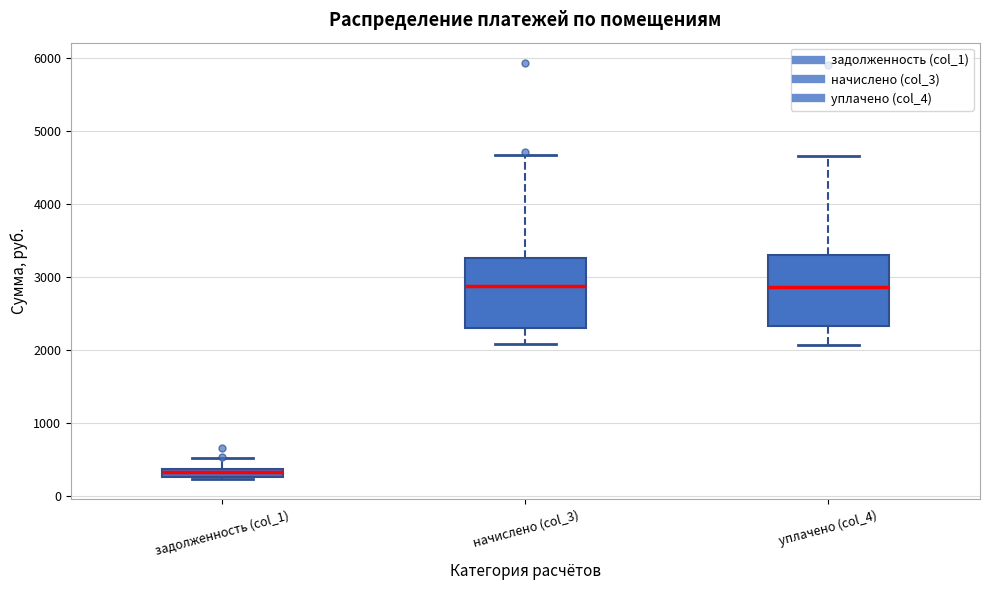

Where does the median line of the box for начислено (col_3) sit on the y-axis? The values are not printed on the chart, so give them approximately, as read against the axis.

2900